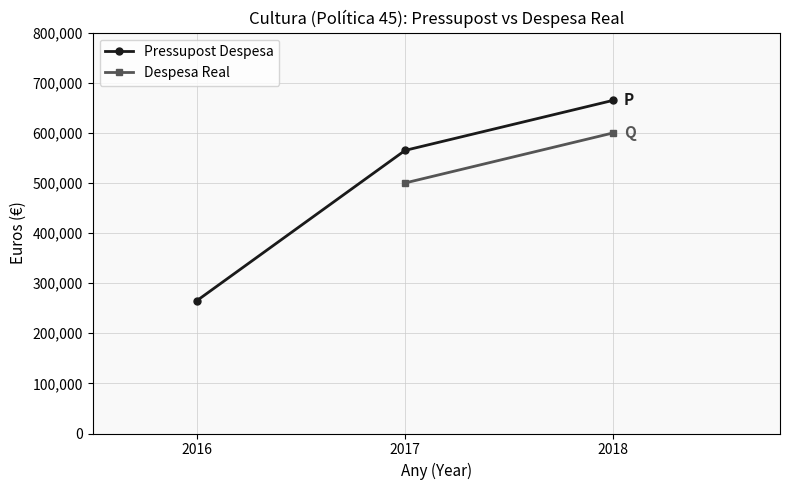

Between 2018 and 2017, which is larger?

2018